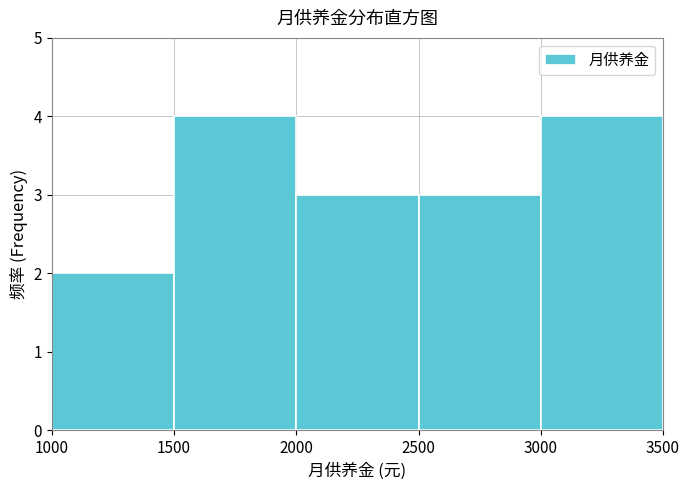

Reading left to right, transcribe this chart: for each bar, give the range it covers on the x-axis and its height. The values are not printed on the chart, so give them approximately, as read against the axis.

1000 to 1500: 2
1500 to 2000: 4
2000 to 2500: 3
2500 to 3000: 3
3000 to 3500: 4